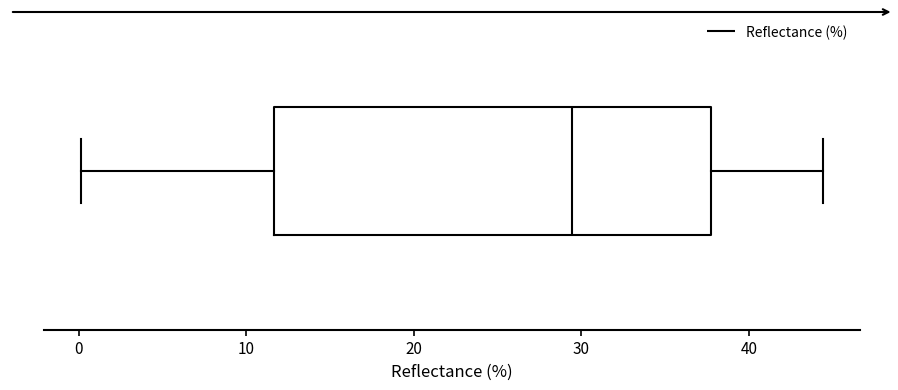

Transcribe this box plot: give where the median line is, the range the box spans, and where the two whiskers end, as read against the x-axis. The values are not printed on the chart, so give them approximately, as read against the axis.

median 29, box 12 to 38, whiskers 0 to 44